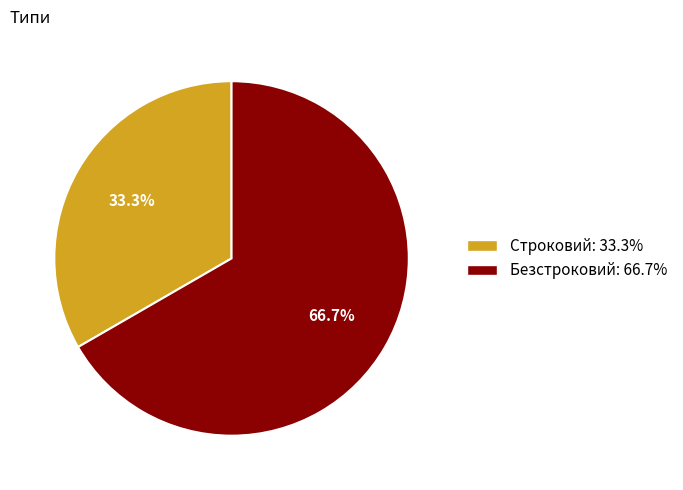

To the nearest percent, what is the combined percentage of Безстроковий and Строковий?

100%